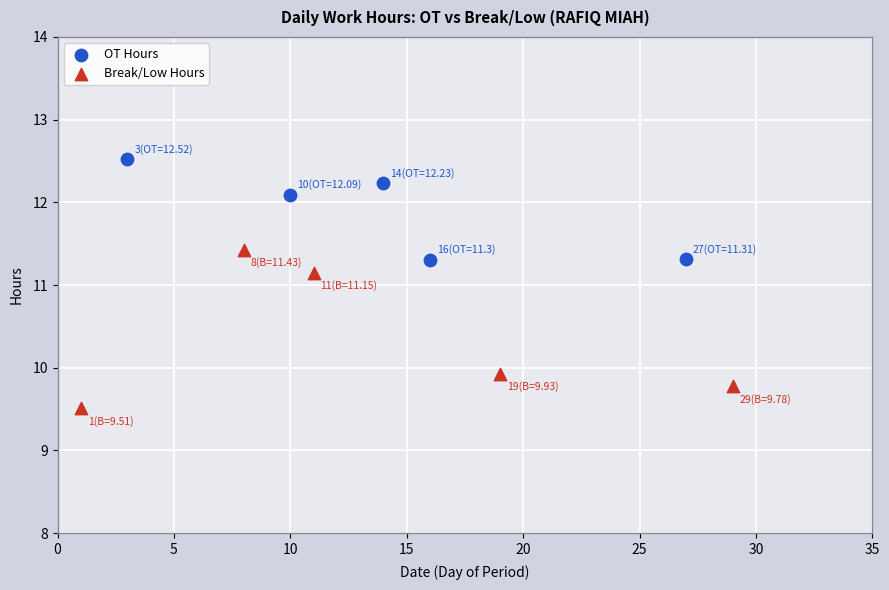

What are all the series names shown in the legend?

OT Hours, Break/Low Hours